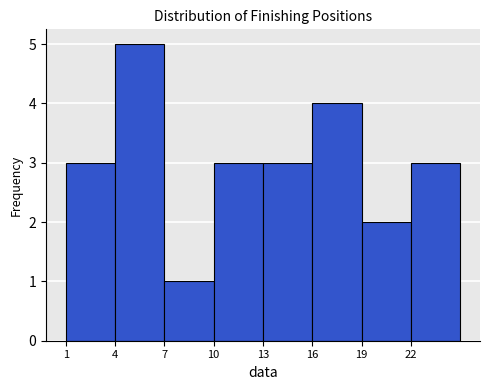

What is the height of the bar covering 16 to 19 on the x-axis? The values are not printed on the chart, so give them approximately, as read against the axis.

4